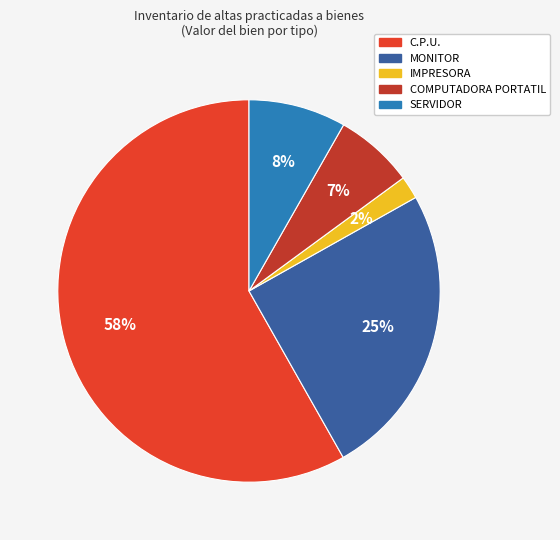

Combined, do IMPRESORA and C.P.U. account for over 50%?

Yes